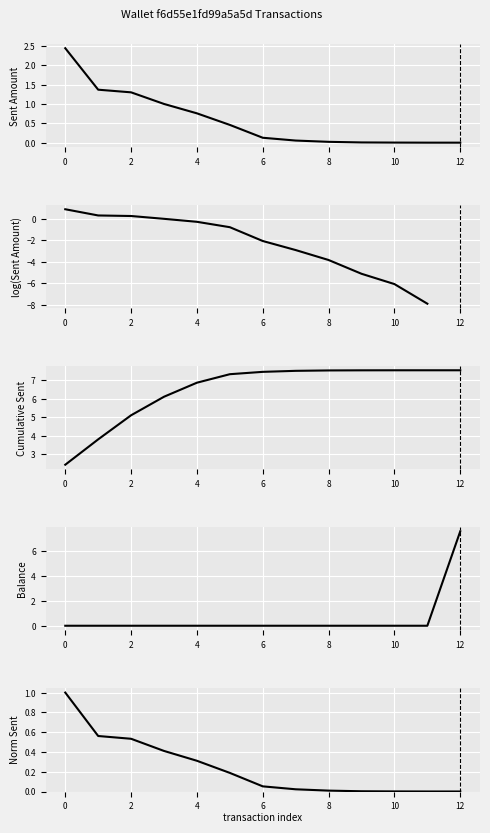

Which series has the largest total across all categories?

cumulative sent